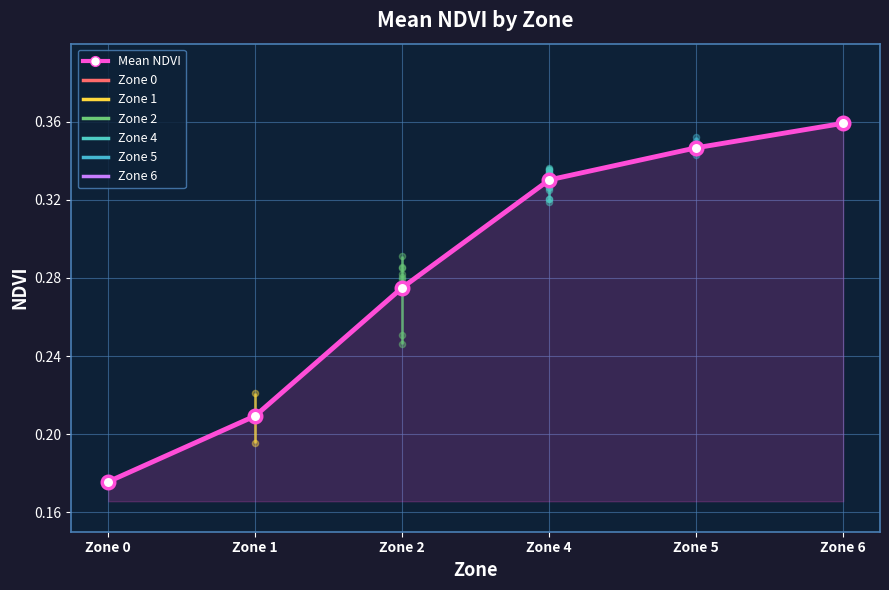

Between Zone 6 and Zone 5, which is larger?

Zone 6